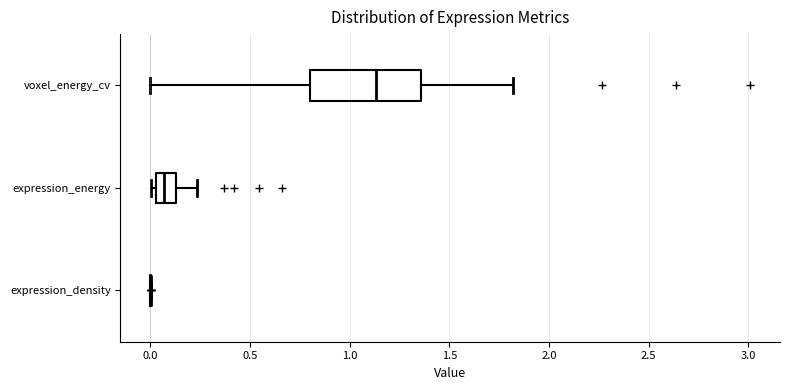

Reading bottom to top, read every box against the x-axis: the position of its median line, the range the box covers, and the ends of its whiskers. The values are not printed on the chart, so give them approximately, as read against the axis.

expression_density: box collapsed to a line at 0.00, whiskers 0.00 to 0.00
expression_energy: median 0.05 (inside the box), box 0.05 to 0.15, whiskers 0.00 to 0.25
voxel_energy_cv: median 1.15, box 0.80 to 1.35, whiskers 0.00 to 1.80